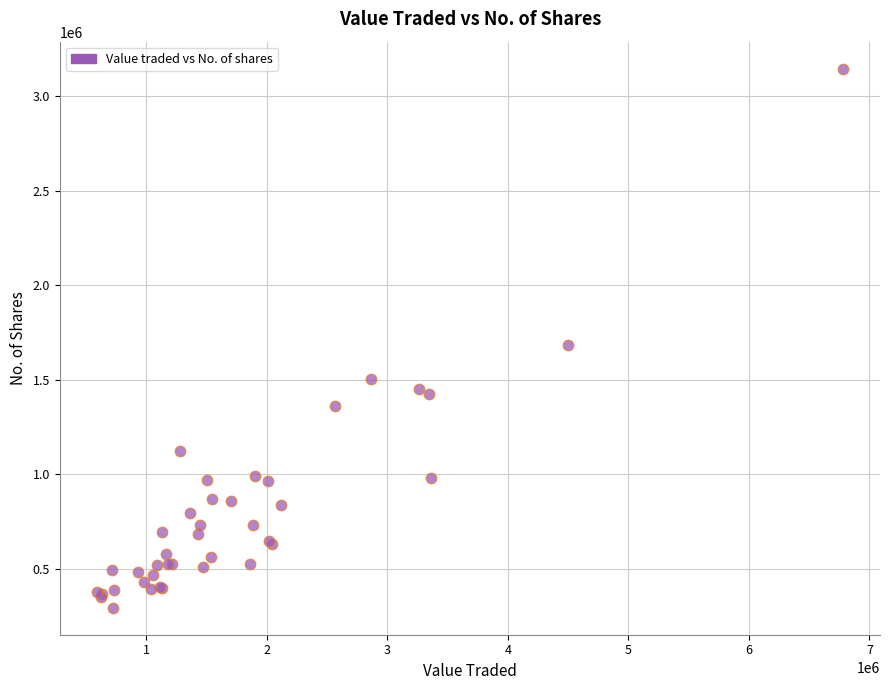

What Y value in the scatter plot is closest to 1720001?

1684804